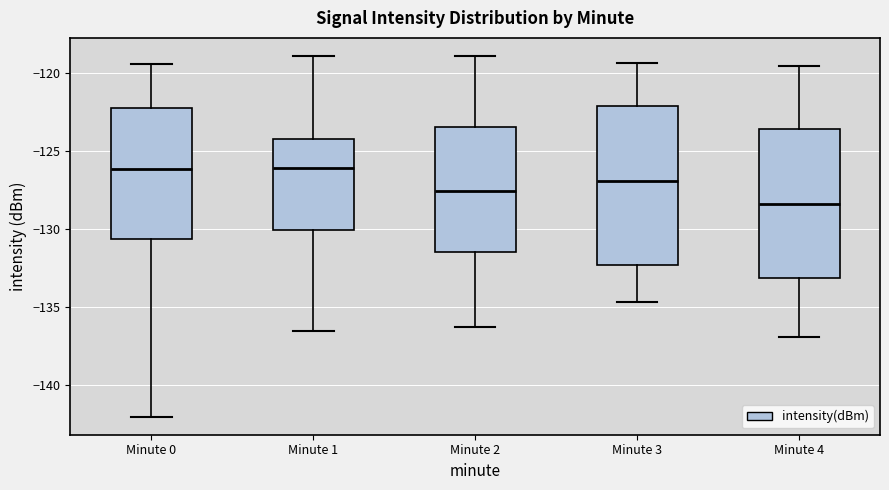

Reading left to right, transcribe this box plot: for each box, give where its median line is, the range the box spans, and where its two whiskers end, as read against the y-axis. The values are not printed on the chart, so give them approximately, as read against the axis.

Minute 0: median -126.0, box -130.5 to -122.0, whiskers -142.0 to -119.5
Minute 1: median -126.0, box -130.0 to -124.0, whiskers -136.5 to -119.0
Minute 2: median -127.5, box -131.5 to -123.5, whiskers -136.0 to -119.0
Minute 3: median -127.0, box -132.5 to -122.0, whiskers -134.5 to -119.5
Minute 4: median -128.5, box -133.0 to -123.5, whiskers -137.0 to -119.5